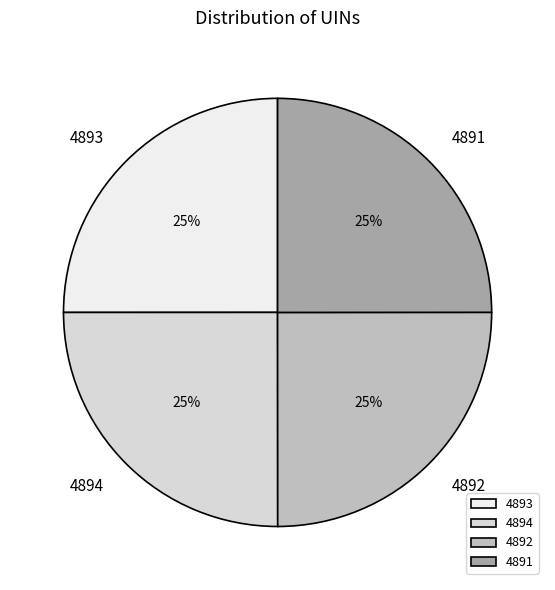

The 4892 slice represents 39% of the pie. True or false?

False